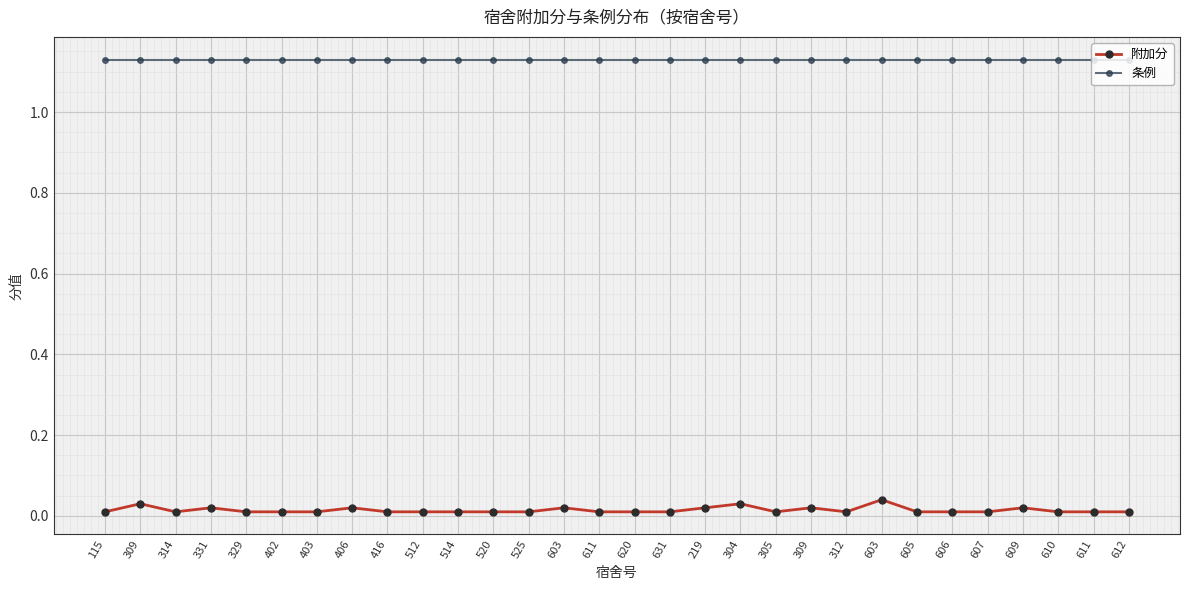

True or false: 条例 has more than 0 interior local peaks.

False